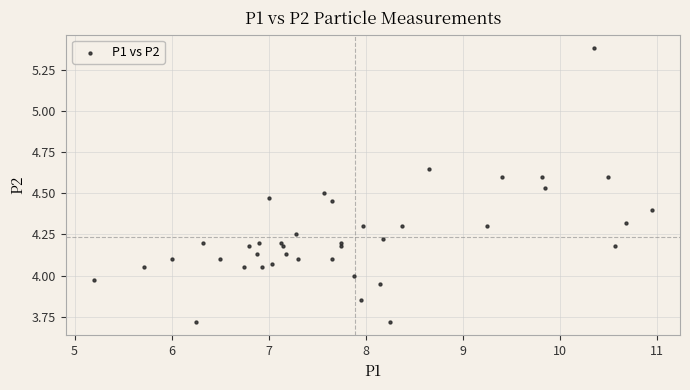

What is the range of X values (max minus min)?

5.7